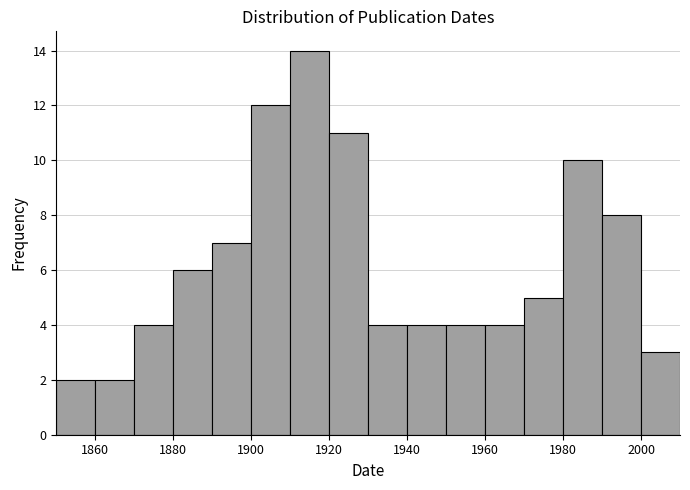

Reading left to right, list every bar in this chart as the range it spans on the x-axis followed by its height. The values are not printed on the chart, so give them approximately, as read against the axis.

1850 to 1860: 2
1860 to 1870: 2
1870 to 1880: 4
1880 to 1890: 6
1890 to 1900: 7
1900 to 1910: 12
1910 to 1920: 14
1920 to 1930: 11
1930 to 1940: 4
1940 to 1950: 4
1950 to 1960: 4
1960 to 1970: 4
1970 to 1980: 5
1980 to 1990: 10
1990 to 2000: 8
2000 to 2010: 3